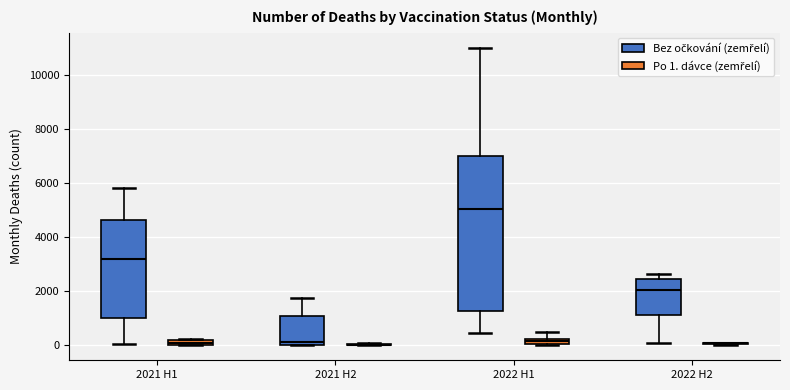

Which box is the tallest, from its lower edge to its upper edge?

2022 H1 (Bez očkování (zemřelí))